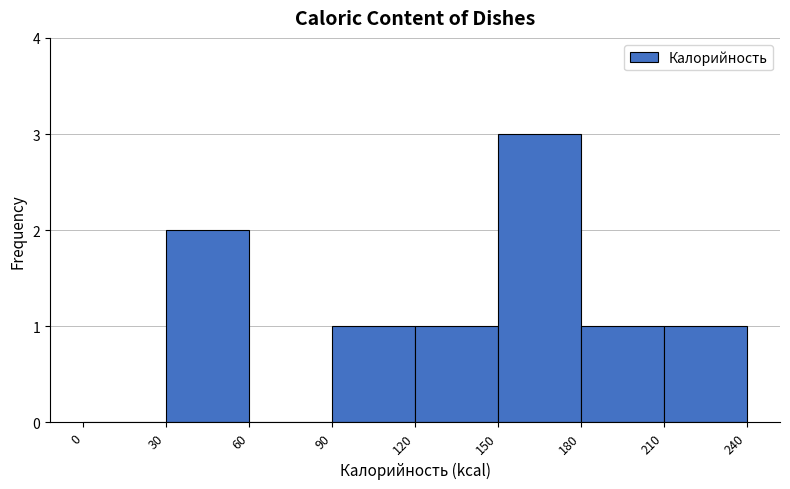

Reading left to right, list every bar in this chart as the range it spans on the x-axis followed by its height. The values are not printed on the chart, so give them approximately, as read against the axis.

0 to 30: 0
30 to 60: 2
60 to 90: 0
90 to 120: 1
120 to 150: 1
150 to 180: 3
180 to 210: 1
210 to 240: 1